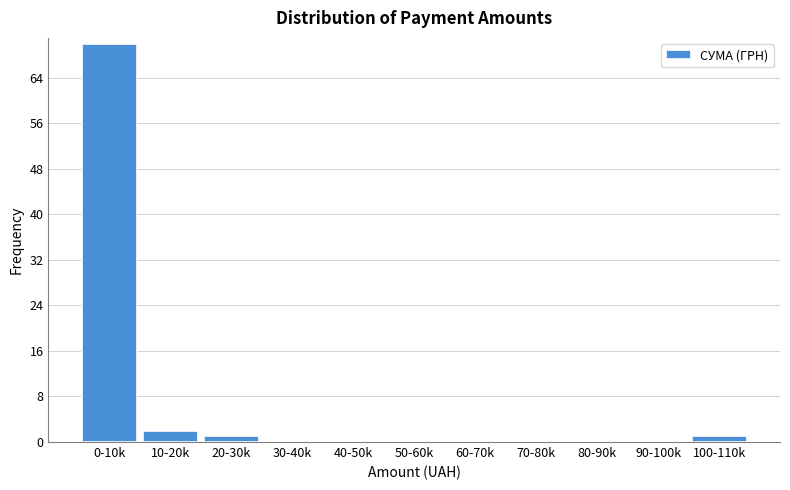

Reading left to right, extract all data points from this chart.

0-10k=70	10-20k=2	20-30k=1	30-40k=0	40-50k=0	50-60k=0	60-70k=0	70-80k=0	80-90k=0	90-100k=0	100-110k=1